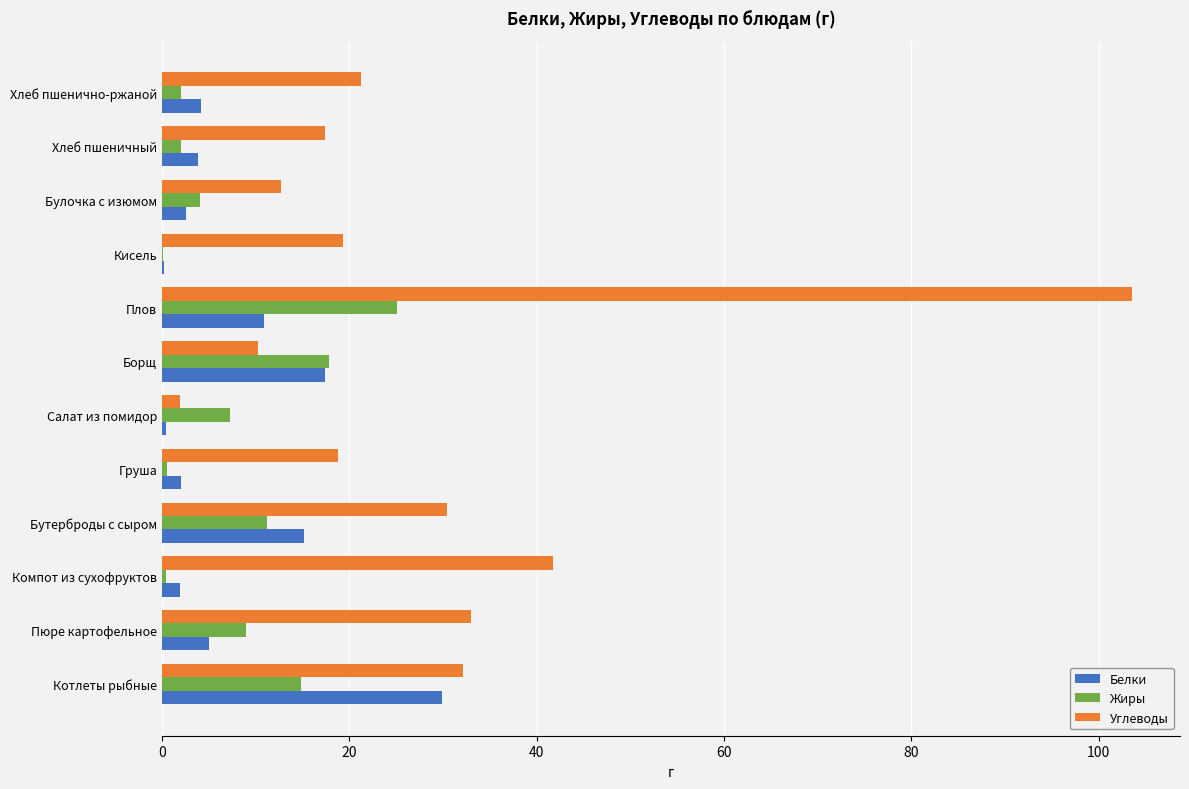

The Углеводы series shows 30.4 at Бутерброды с сыром. True or false?

True